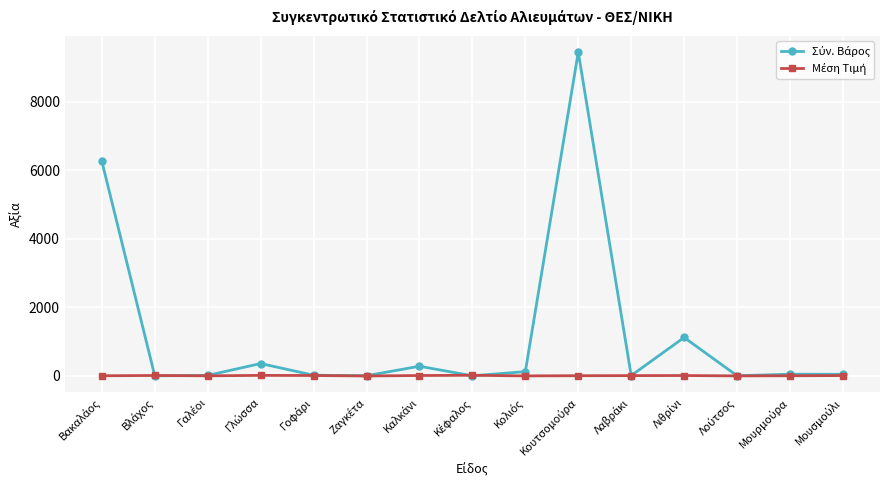

What value does the Μέση Τιμή series have at Λιθρίνι?

13.6